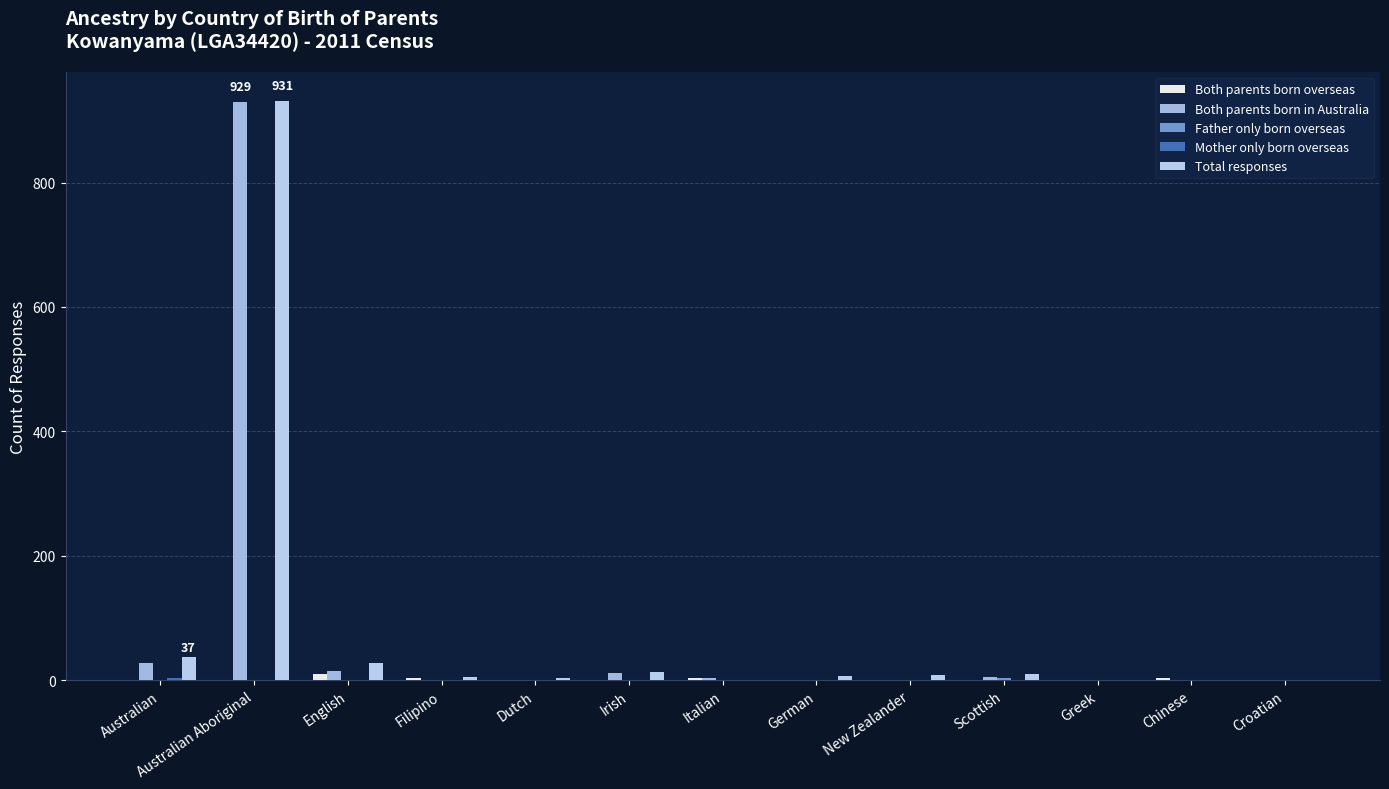

At which category is the sum across all series the highest?

Australian Aboriginal